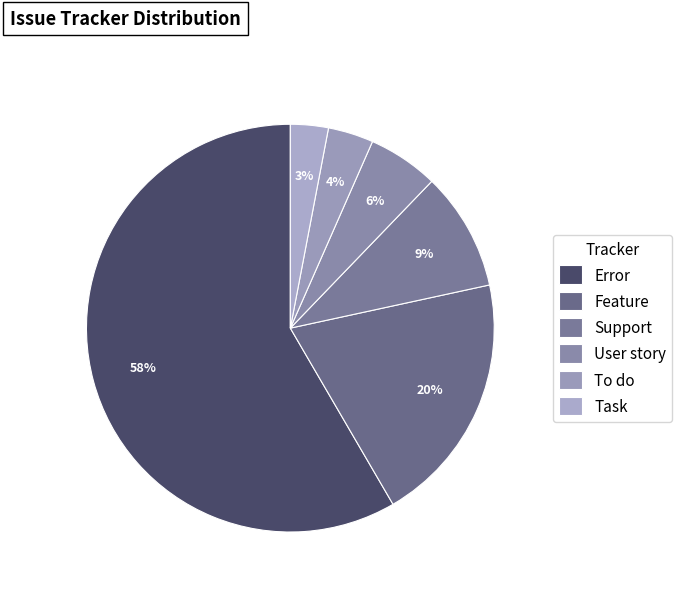

Approximately how many times larger is the value at User story compared to Support?

0.6